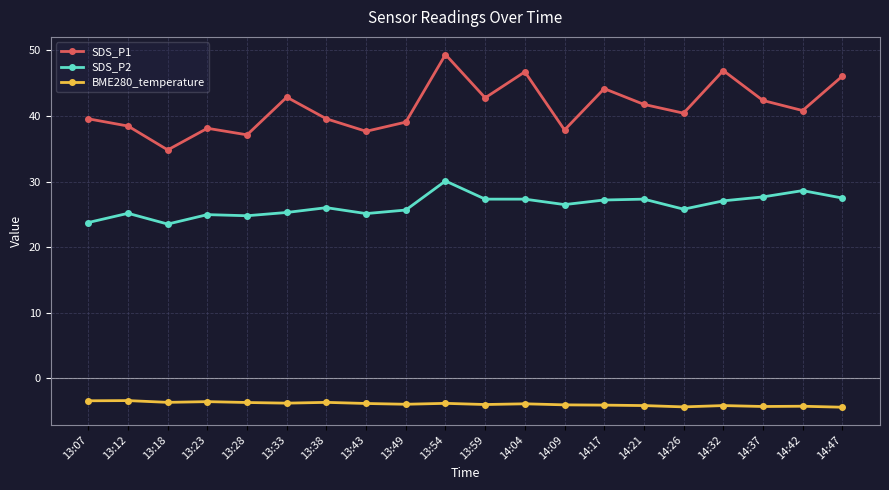

Is it true that SDS_P1 equals 46.9 at 14:32?

True